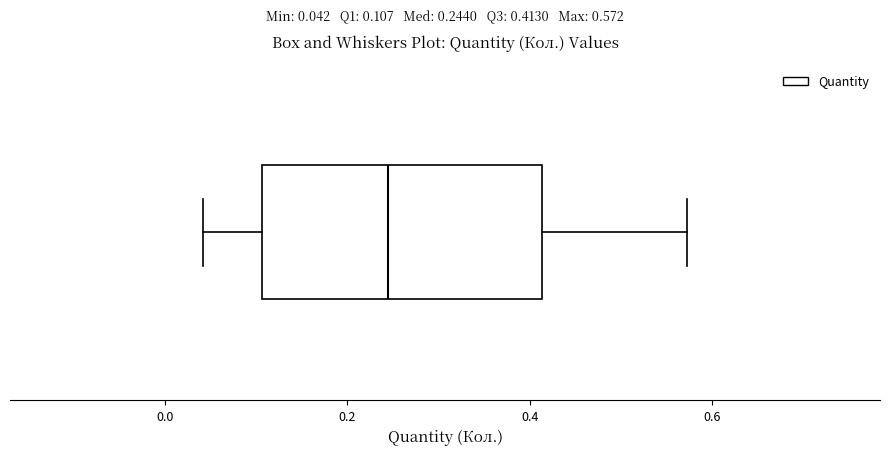

Where does the median line of the box sit on the x-axis? The values are not printed on the chart, so give them approximately, as read against the axis.

0.24